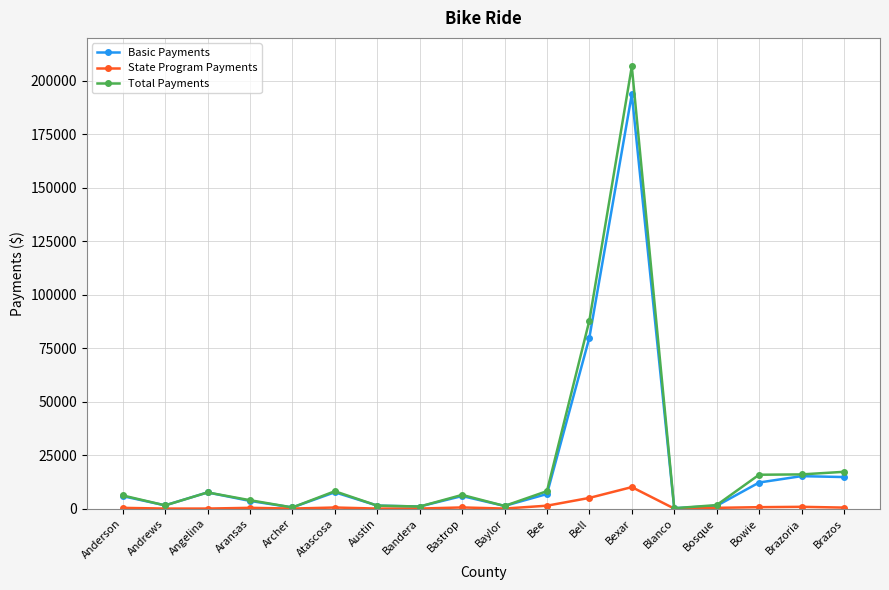

What is the maximum value shown in the chart?

206662.7